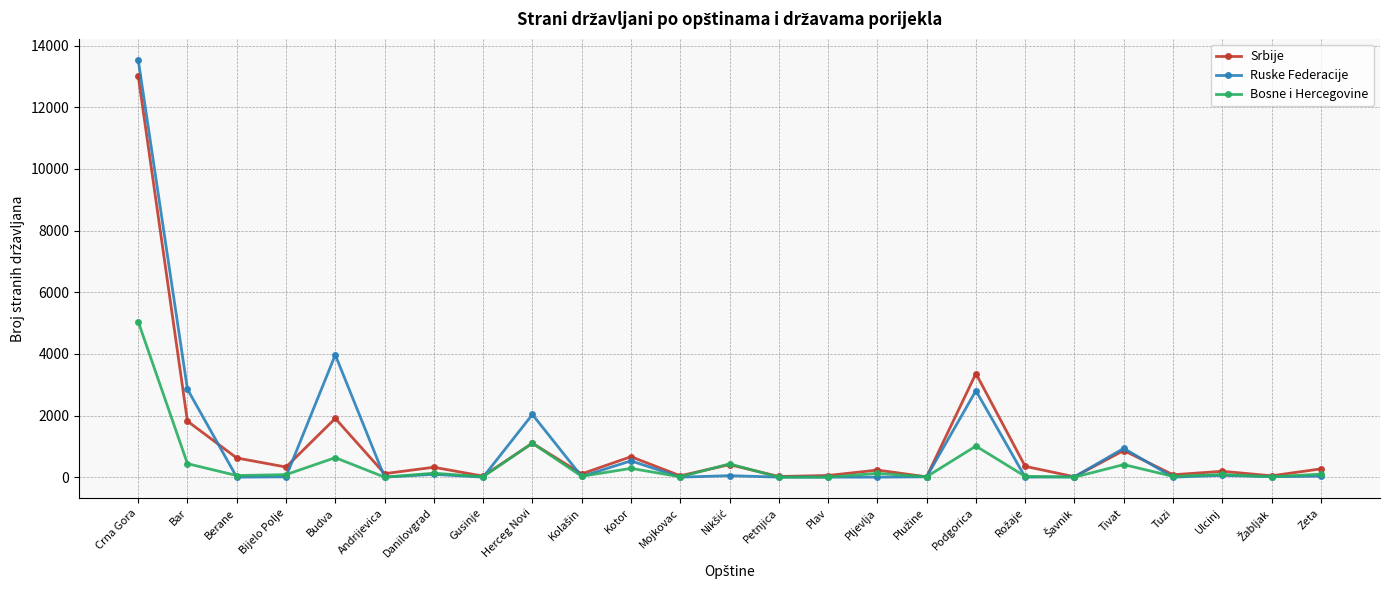

Does the chart have visible grid lines?

Yes